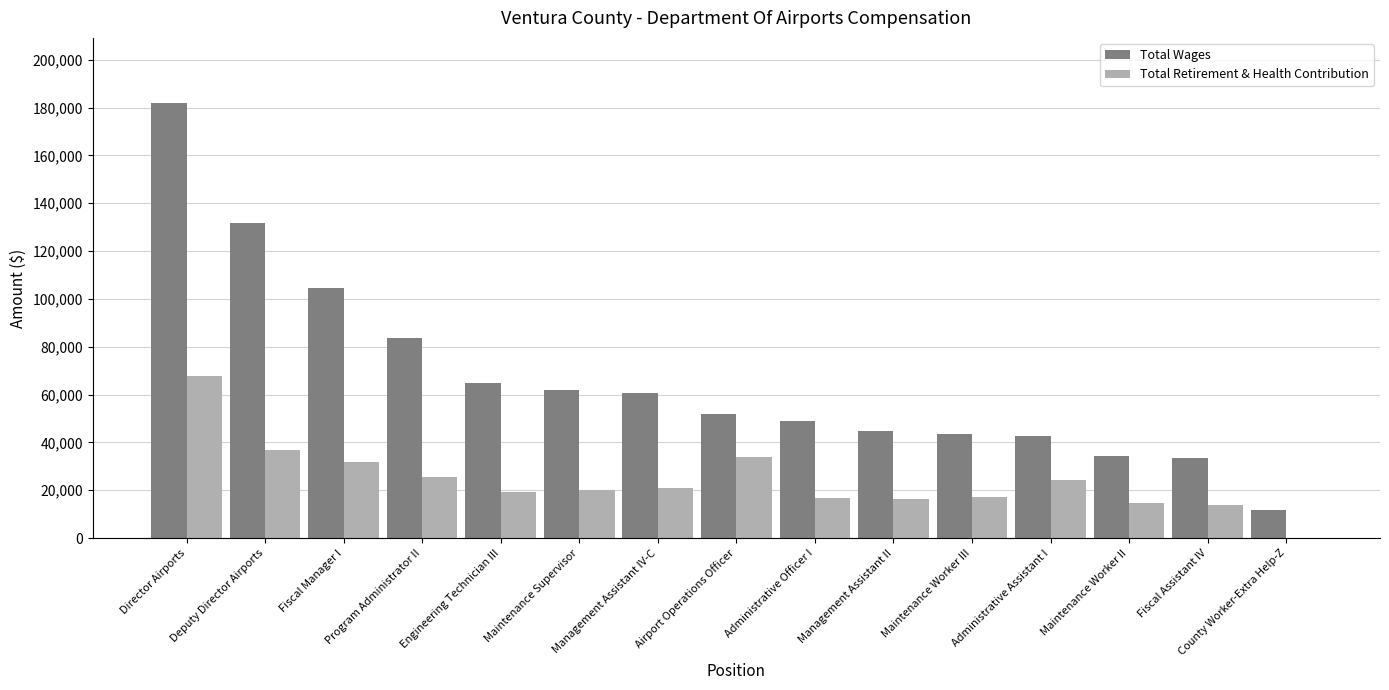

Where is Total Wages nearest to the value 96742?

Fiscal Manager I